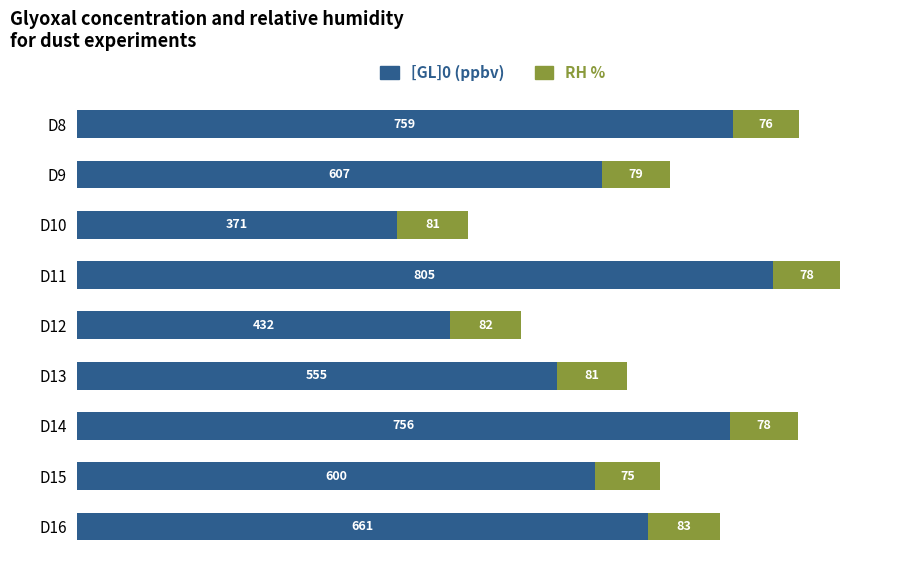

What is the approximate value of [GL]0 (ppbv) at D12?

432